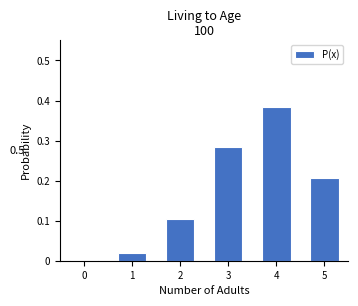

What is the sum of the values at 4 and 5?

0.6